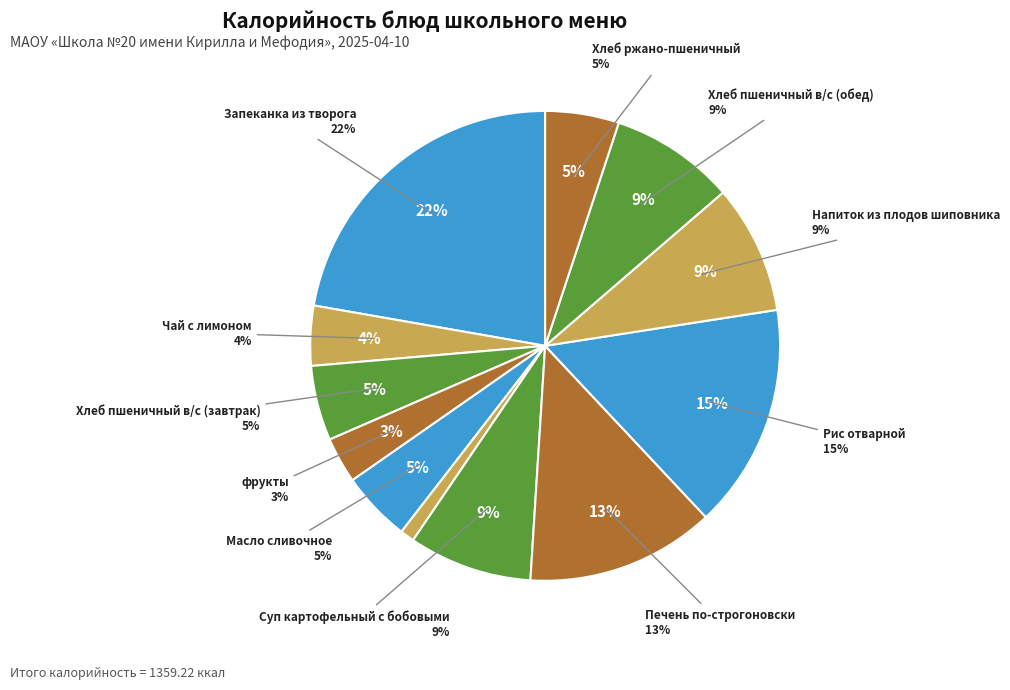

Is there any slice that represents more than half of the pie?

No